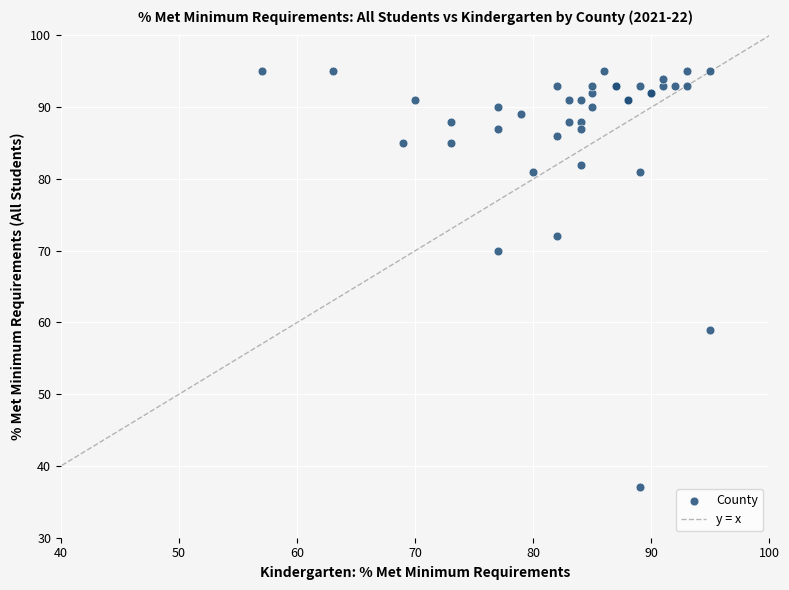

What Y value in the scatter plot is closest to 66?

70